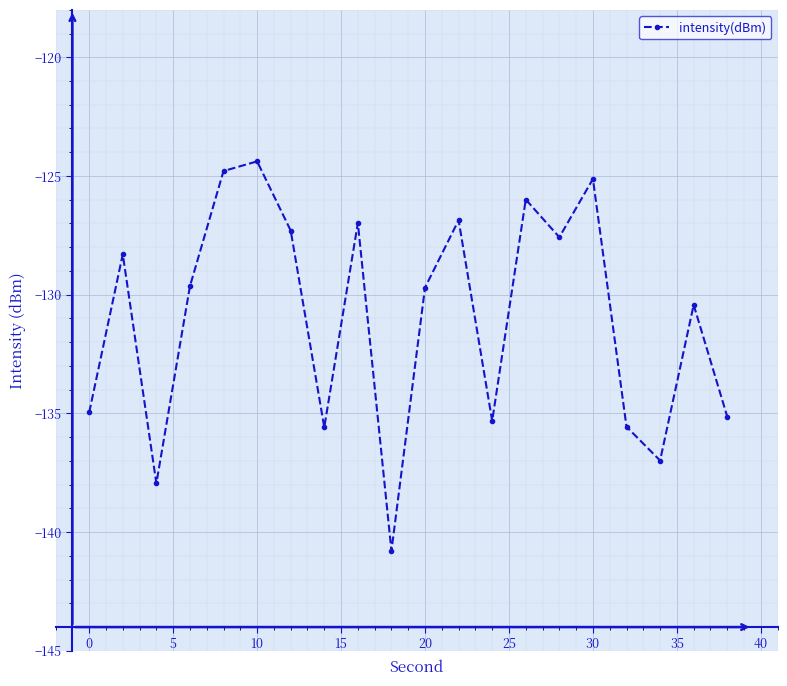

What is the value of the 1st point from the left?

-135.0